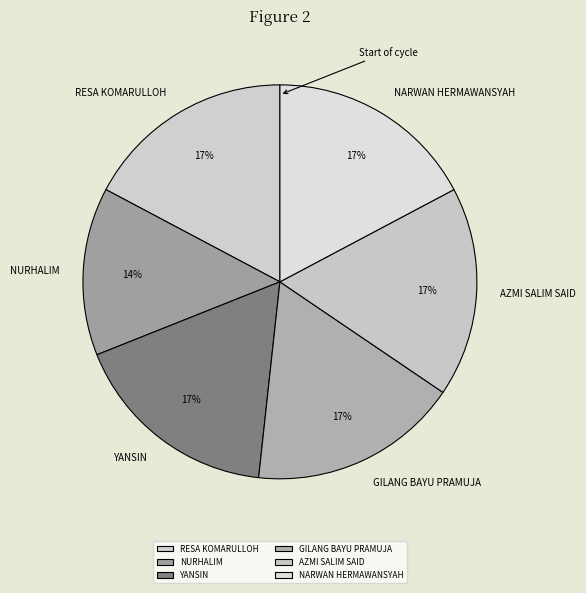

Does any single category account for the majority?

No